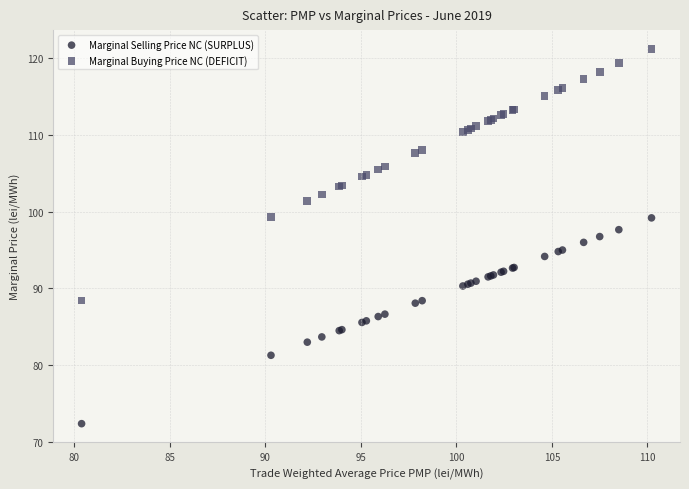

What is the X range (max minus min) for the scatter plot?

29.8